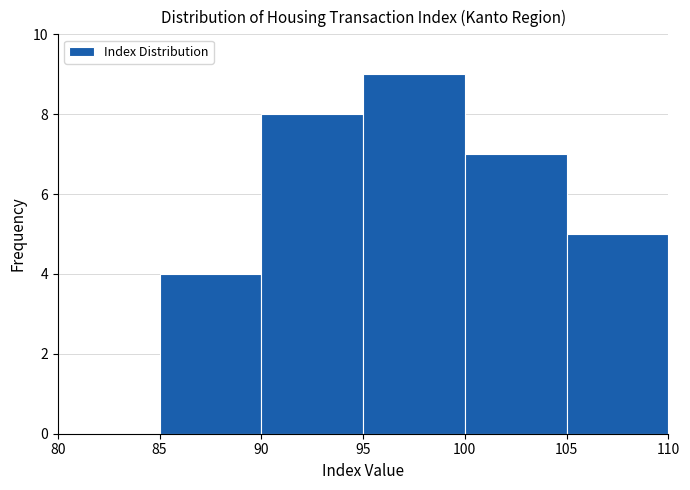

How tall is the bar that spans 90 to 95 on the x-axis? The values are not printed on the chart, so give them approximately, as read against the axis.

8